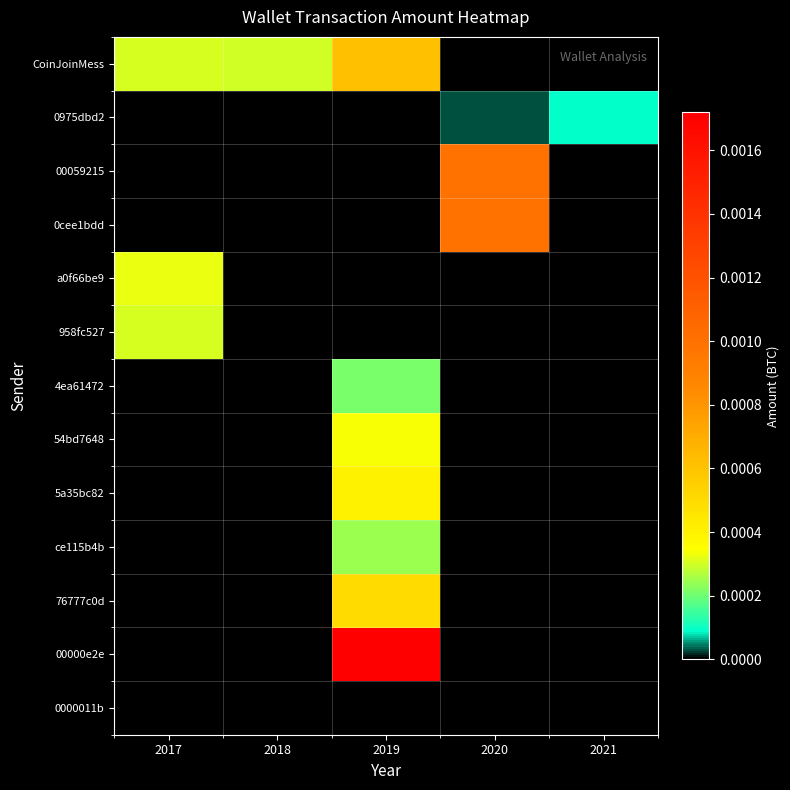

At which category is the sum across all series the highest?

2019